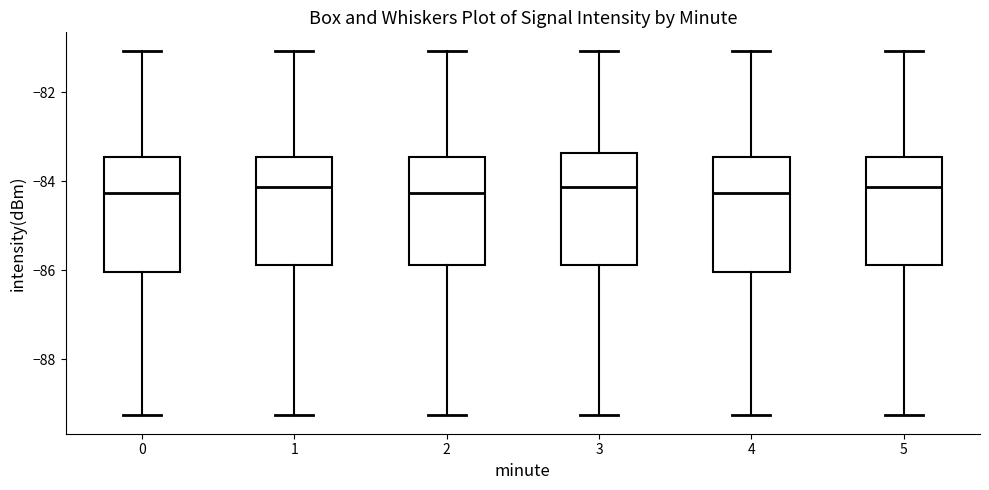

Reading left to right, transcribe this box plot: for each box, give where its median line is, the range the box spans, and where its two whiskers end, as read against the y-axis. The values are not printed on the chart, so give them approximately, as read against the axis.

0: median -84.2, box -86.0 to -83.4, whiskers -89.2 to -81.0
1: median -84.2, box -85.8 to -83.4, whiskers -89.2 to -81.0
2: median -84.2, box -85.8 to -83.4, whiskers -89.2 to -81.0
3: median -84.2, box -85.8 to -83.4, whiskers -89.2 to -81.0
4: median -84.2, box -86.0 to -83.4, whiskers -89.2 to -81.0
5: median -84.2, box -85.8 to -83.4, whiskers -89.2 to -81.0